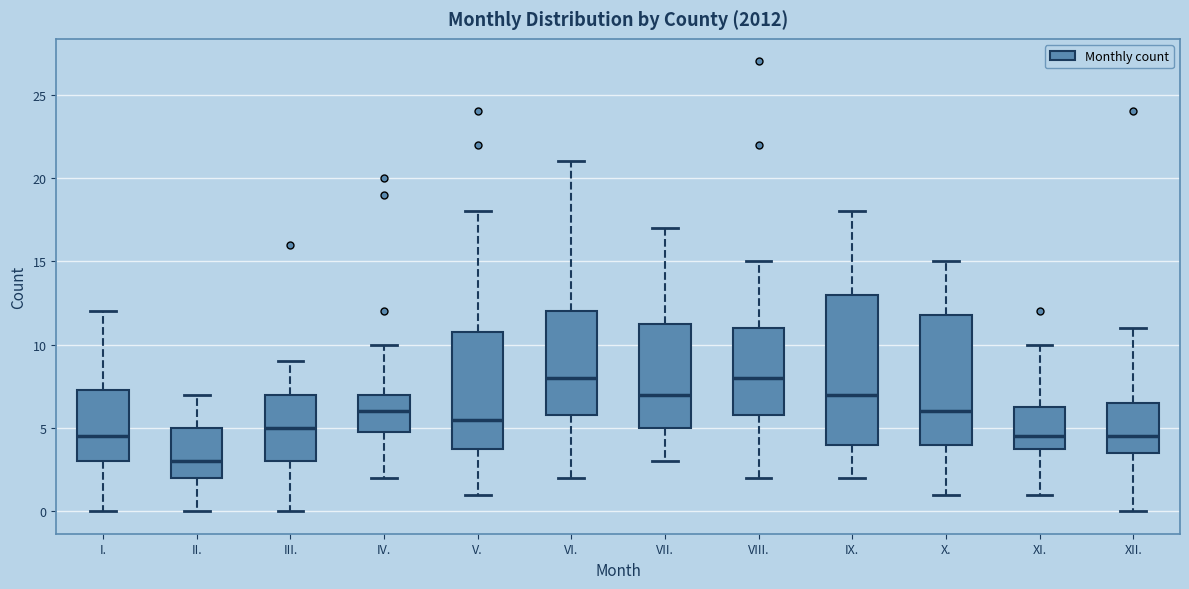

Comparing the boxes themselves (not the whiskers), which one is the tallest?

IX.